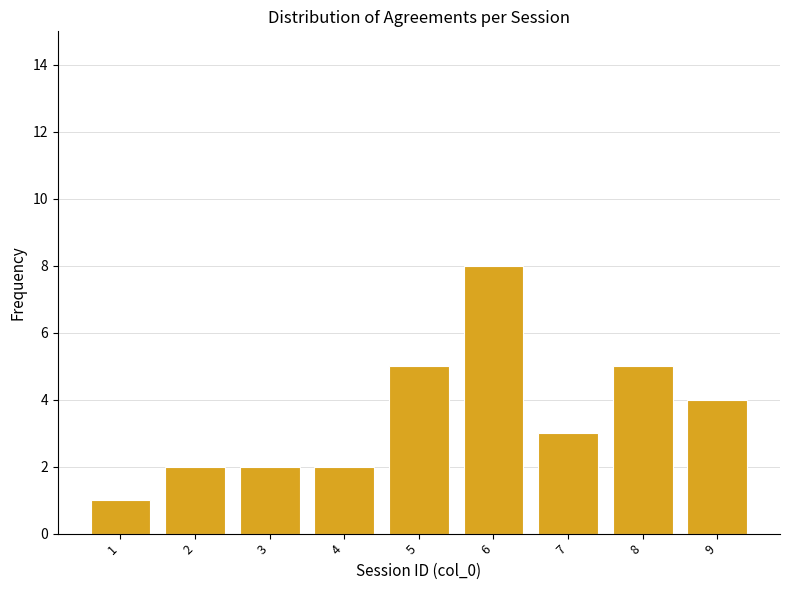

Reading left to right, transcribe all the data shown in this chart.

1	2	2	2	5	8	3	5	4